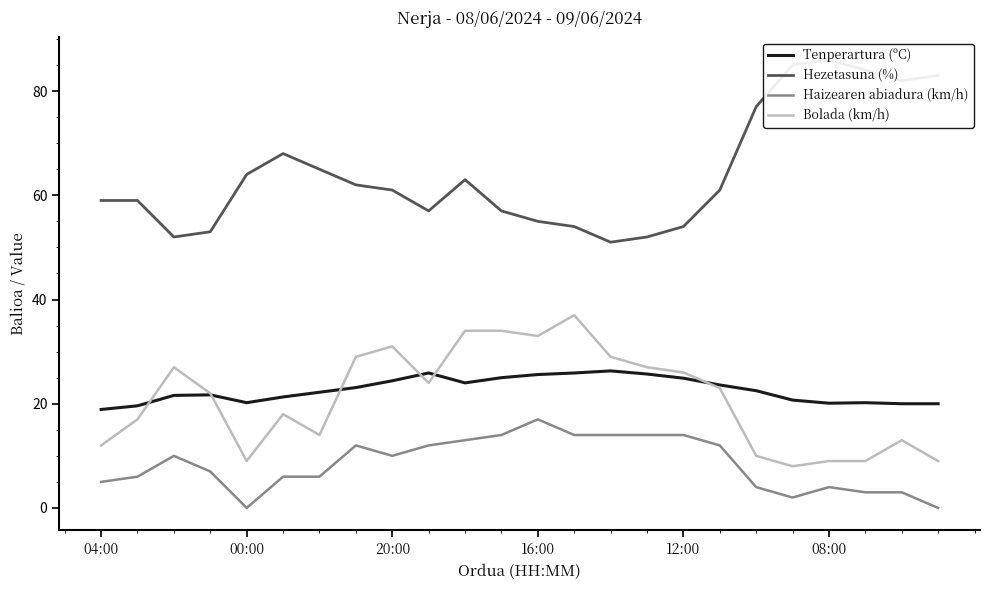

Is this an area chart (filled region under the line)?

No